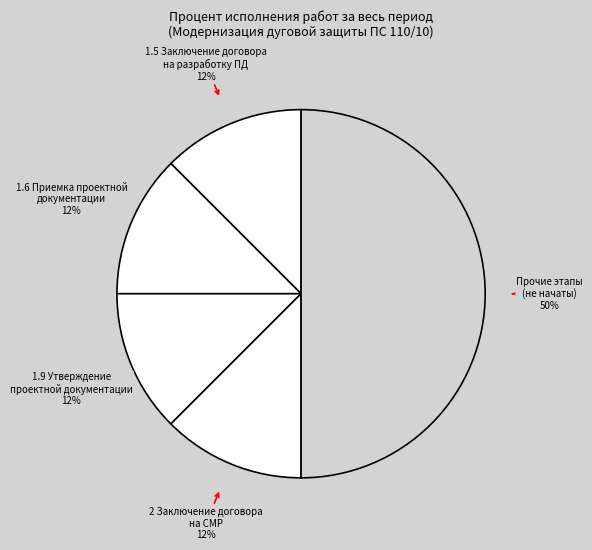

How many slices are in this pie chart?

5